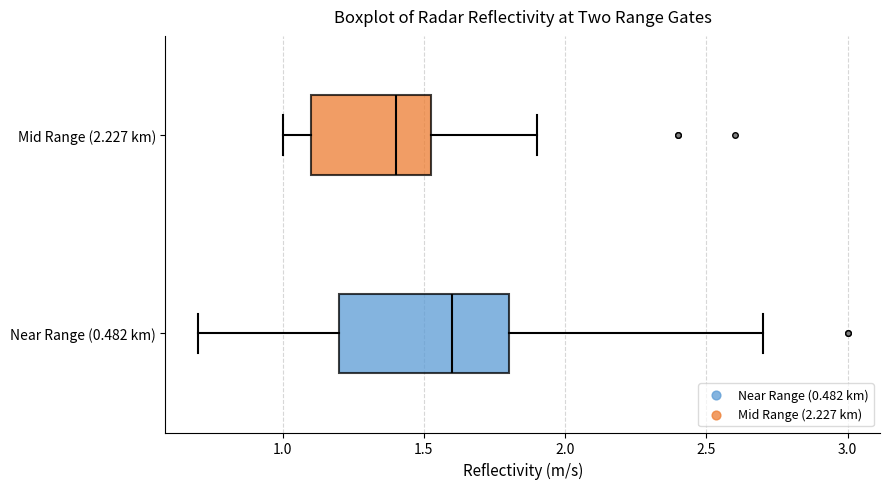

Where does the right whisker of the box for Mid Range (2.227 km) end on the x-axis? The values are not printed on the chart, so give them approximately, as read against the axis.

1.90